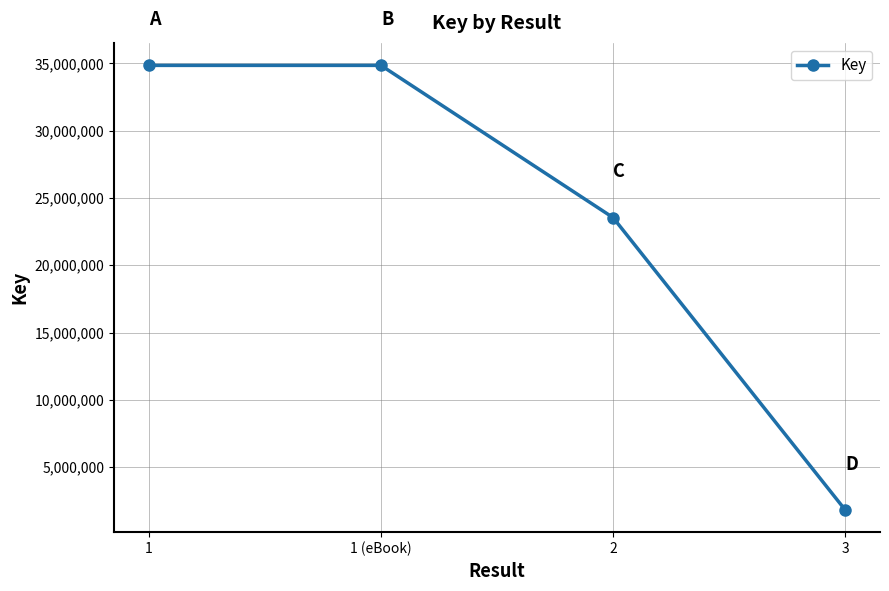

What is the label of the 2nd point from the left?

1 (eBook)